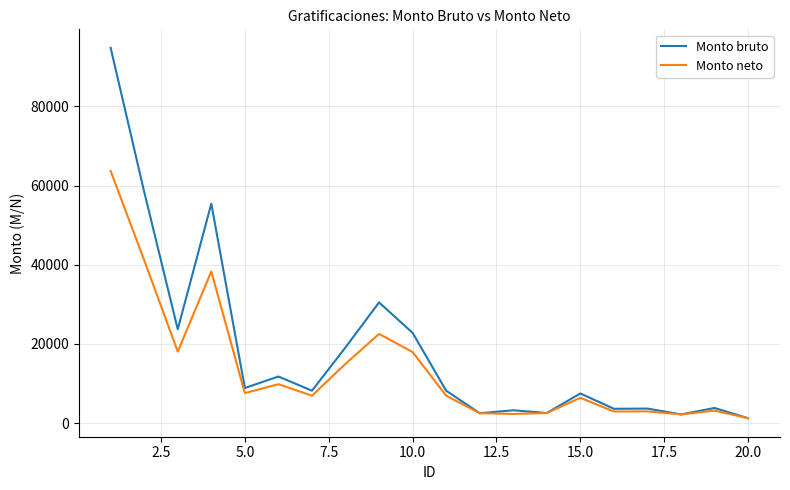

Rank the series by their average value, from lowest to highest.

Monto neto, Monto bruto